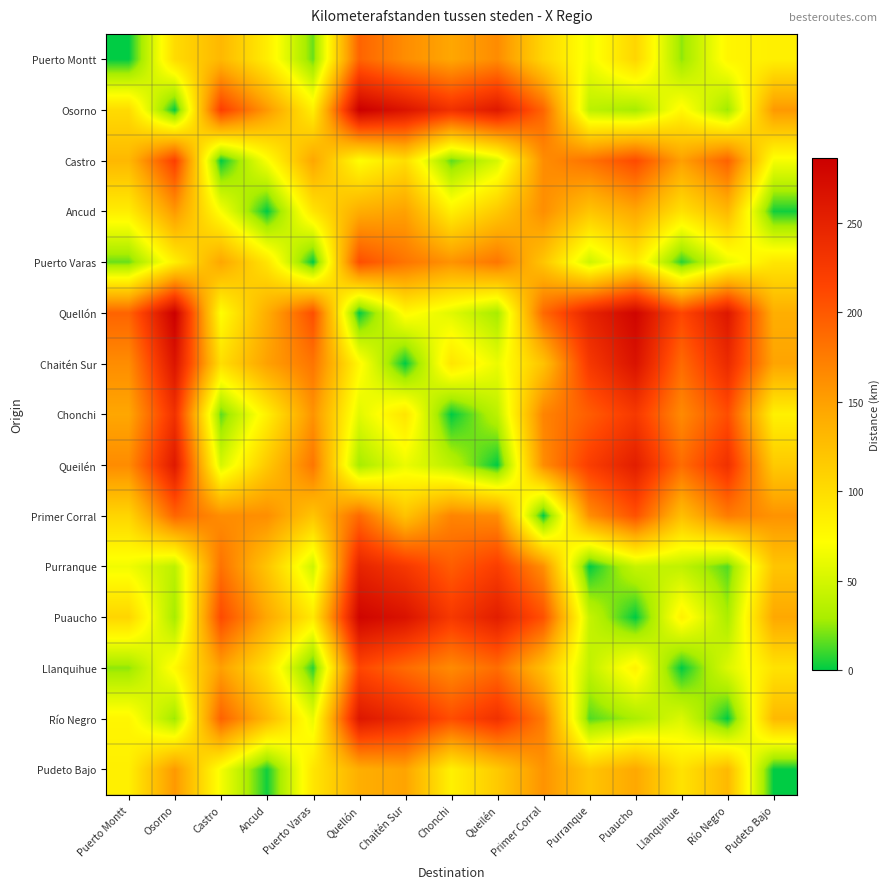

Reading left to right, transcribe all the data shown in this chart.

Puerto Montt: Puerto Montt=0	Osorno=101	Castro=131	Ancud=86	Puerto Varas=18	Quellón=192	Chaitén Sur=163	Chonchi=145	Queilén=164	Primer Corral=106	Purranque=65	Puaucho=106	Llanquihue=24	Río Negro=79	Pudeto Bajo=84
Osorno: Puerto Montt=101	Osorno=0	Castro=219	Ancud=155	Puerto Varas=84	Quellón=286	Chaitén Sur=264	Chonchi=234	Queilén=259	Primer Corral=191	Purranque=38	Puaucho=28	Llanquihue=77	Río Negro=26	Pudeto Bajo=155
Castro: Puerto Montt=131	Osorno=219	Castro=0	Ancud=69	Puerto Varas=145	Quellón=72	Chaitén Sur=99	Chonchi=16	Queilén=51	Primer Corral=163	Purranque=182	Puaucho=210	Llanquihue=150	Río Negro=193	Pudeto Bajo=67
Ancud: Puerto Montt=86	Osorno=155	Castro=69	Ancud=0	Puerto Varas=93	Quellón=140	Chaitén Sur=149	Chonchi=84	Queilén=117	Primer Corral=162	Purranque=120	Puaucho=144	Llanquihue=96	Río Negro=130	Pudeto Bajo=3
Puerto Varas: Puerto Montt=18	Osorno=84	Castro=145	Ancud=93	Puerto Varas=0	Quellón=207	Chaitén Sur=180	Chonchi=159	Queilén=179	Primer Corral=120	Purranque=47	Puaucho=89	Llanquihue=7	Río Negro=61	Pudeto Bajo=92
Quellón: Puerto Montt=192	Osorno=286	Castro=72	Ancud=140	Puerto Varas=207	Quellón=0	Chaitén Sur=77	Chonchi=57	Queilén=28	Primer Corral=188	Purranque=248	Puaucho=280	Llanquihue=213	Río Negro=261	Pudeto Bajo=139
Chaitén Sur: Puerto Montt=163	Osorno=264	Castro=99	Ancud=149	Puerto Varas=180	Quellón=77	Chaitén Sur=0	Chonchi=93	Queilén=62	Primer Corral=122	Purranque=227	Puaucho=266	Llanquihue=187	Río Negro=241	Pudeto Bajo=147
Chonchi: Puerto Montt=145	Osorno=234	Castro=16	Ancud=84	Puerto Varas=159	Quellón=57	Chaitén Sur=93	Chonchi=0	Queilén=38	Primer Corral=169	Purranque=197	Puaucho=226	Llanquihue=165	Río Negro=208	Pudeto Bajo=83
Queilén: Puerto Montt=164	Osorno=259	Castro=51	Ancud=117	Puerto Varas=179	Quellón=28	Chaitén Sur=62	Chonchi=38	Queilén=0	Primer Corral=163	Purranque=221	Puaucho=254	Llanquihue=186	Río Negro=234	Pudeto Bajo=116
Primer Corral: Puerto Montt=106	Osorno=191	Castro=163	Ancud=162	Puerto Varas=120	Quellón=188	Chaitén Sur=122	Chonchi=169	Queilén=163	Primer Corral=0	Purranque=162	Puaucho=205	Llanquihue=125	Río Negro=175	Pudeto Bajo=159
Purranque: Puerto Montt=65	Osorno=38	Castro=182	Ancud=120	Puerto Varas=47	Quellón=248	Chaitén Sur=227	Chonchi=197	Queilén=221	Primer Corral=162	Purranque=0	Puaucho=43	Llanquihue=40	Río Negro=14	Pudeto Bajo=120
Puaucho: Puerto Montt=106	Osorno=28	Castro=210	Ancud=144	Puerto Varas=89	Quellón=280	Chaitén Sur=266	Chonchi=226	Queilén=254	Primer Corral=205	Purranque=43	Puaucho=0	Llanquihue=83	Río Negro=30	Pudeto Bajo=144
Llanquihue: Puerto Montt=24	Osorno=77	Castro=150	Ancud=96	Puerto Varas=7	Quellón=213	Chaitén Sur=187	Chonchi=165	Queilén=186	Primer Corral=125	Purranque=40	Puaucho=83	Llanquihue=0	Río Negro=54	Pudeto Bajo=95
Río Negro: Puerto Montt=79	Osorno=26	Castro=193	Ancud=130	Puerto Varas=61	Quellón=261	Chaitén Sur=241	Chonchi=208	Queilén=234	Primer Corral=175	Purranque=14	Puaucho=30	Llanquihue=54	Río Negro=0	Pudeto Bajo=130
Pudeto Bajo: Puerto Montt=84	Osorno=155	Castro=67	Ancud=3	Puerto Varas=92	Quellón=139	Chaitén Sur=147	Chonchi=83	Queilén=116	Primer Corral=159	Purranque=120	Puaucho=144	Llanquihue=95	Río Negro=130	Pudeto Bajo=0